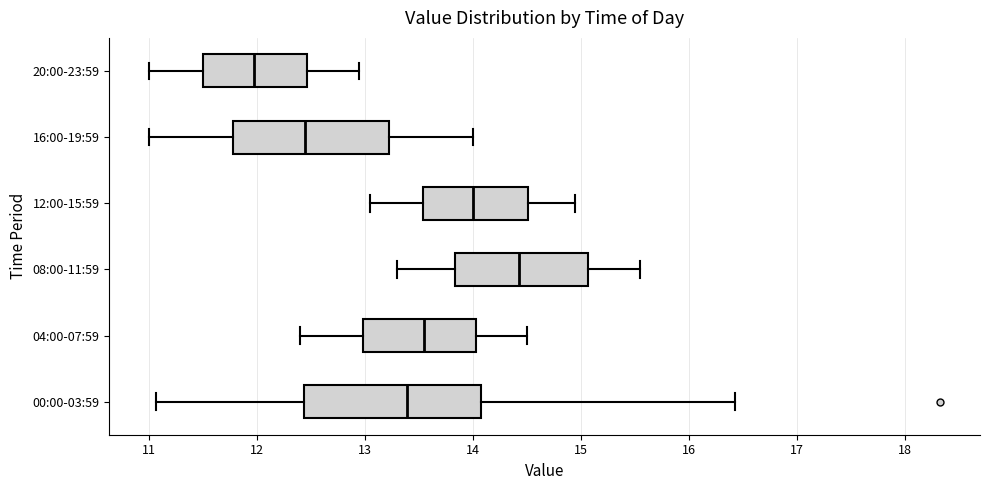

Where does the left whisker of the box for 20:00-23:59 end on the x-axis? The values are not printed on the chart, so give them approximately, as read against the axis.

11.0